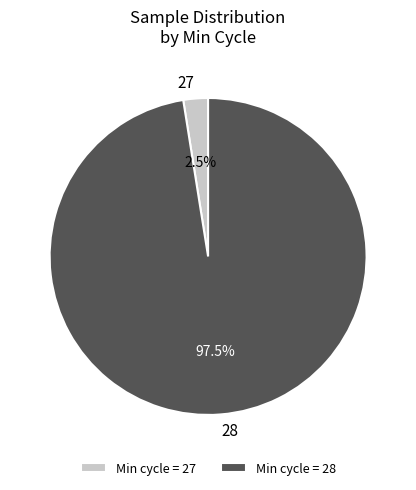

What percentage is NOT represented by 27?

97.5%